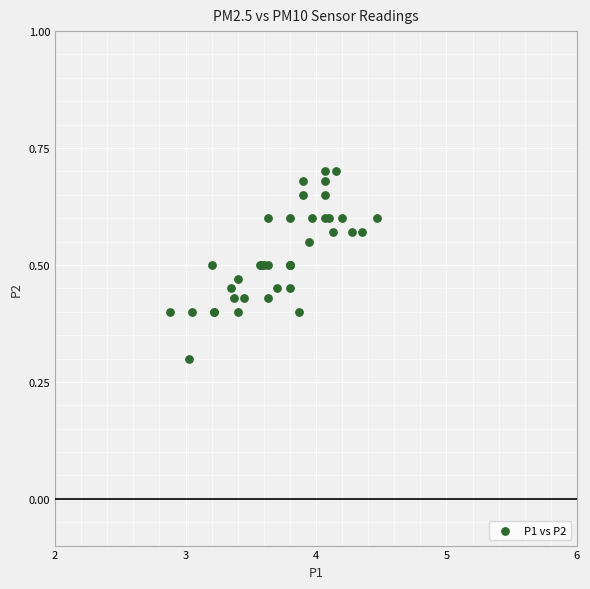

What Y value in the scatter plot is closest to 0?

0.3